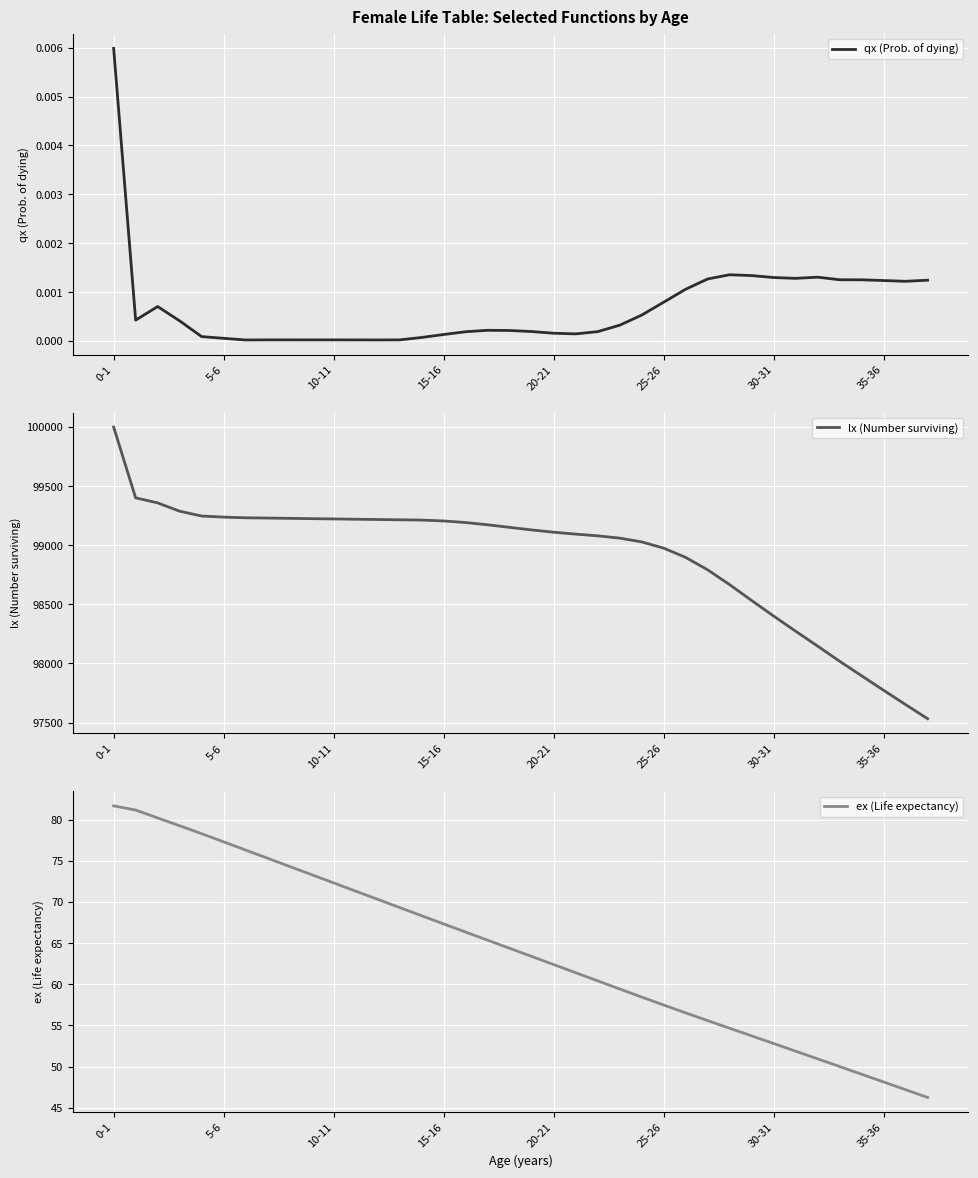

At which label does lx (Number surviving) reach its peak?

0-1